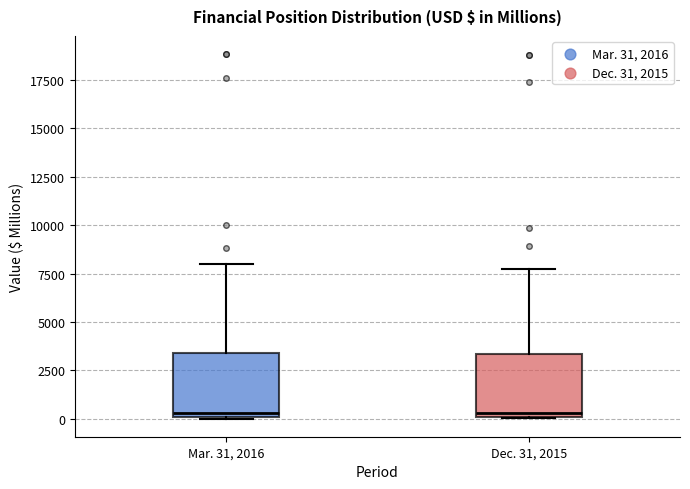

Reading left to right, read every box against the y-axis: the position of its median line, the range the box covers, and the ends of its whiskers. The values are not printed on the chart, so give them approximately, as read against the axis.

Mar. 31, 2016: median 500, box 0 to 3500, whiskers 0 to 8000
Dec. 31, 2015: median 500, box 0 to 3500, whiskers 0 to 7500